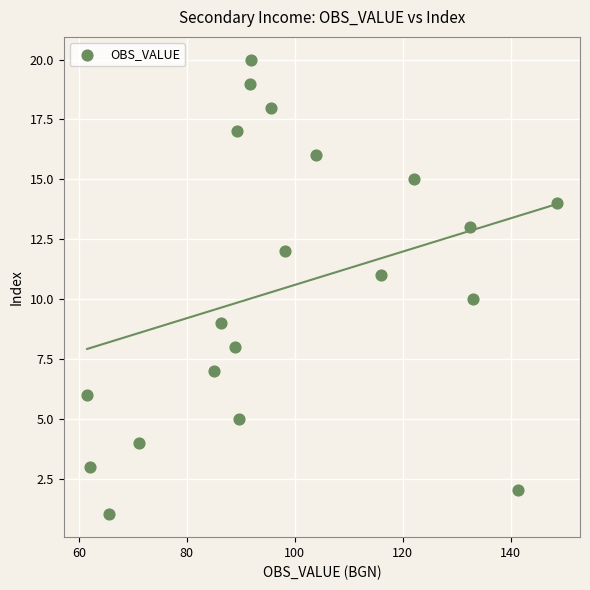

What is the range of Y values (max minus min)?

19